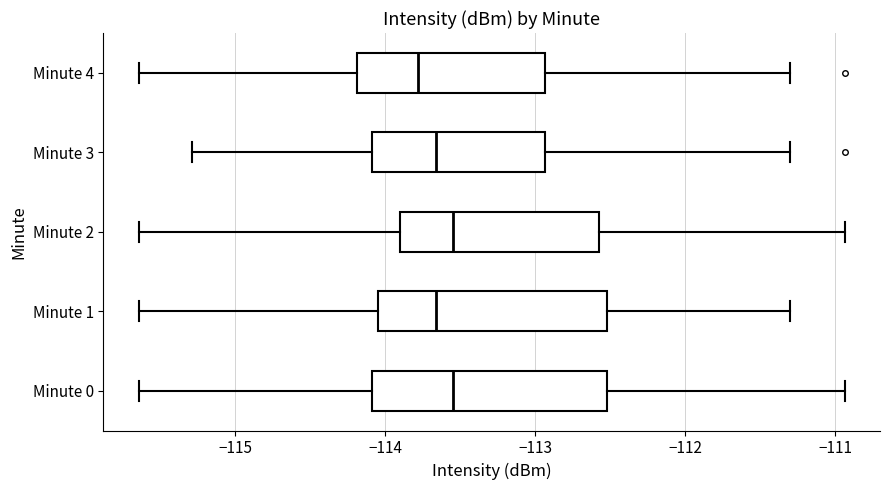

Reading bottom to top, transcribe this box plot: for each box, give where its median line is, the range the box spans, and where its two whiskers end, as read against the x-axis. The values are not printed on the chart, so give them approximately, as read against the axis.

Minute 0: median -113.5, box -114.1 to -112.5, whiskers -115.6 to -110.9
Minute 1: median -113.7, box -114.0 to -112.5, whiskers -115.6 to -111.3
Minute 2: median -113.5, box -113.9 to -112.6, whiskers -115.6 to -110.9
Minute 3: median -113.7, box -114.1 to -112.9, whiskers -115.3 to -111.3
Minute 4: median -113.8, box -114.2 to -112.9, whiskers -115.6 to -111.3